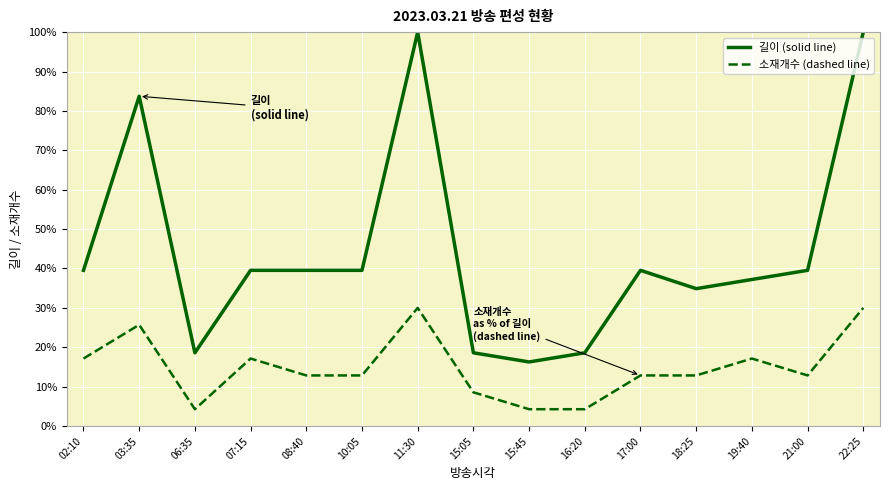

True or false: 소재개수 (dashed line) and 길이 (solid line) cross at least once.

False